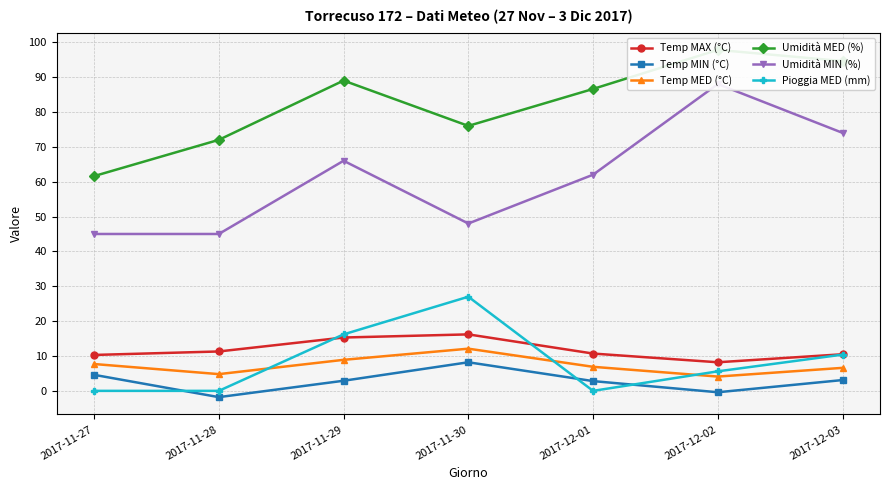

True or false: Pioggia MED (mm) has more than 1 interior local peaks.

False